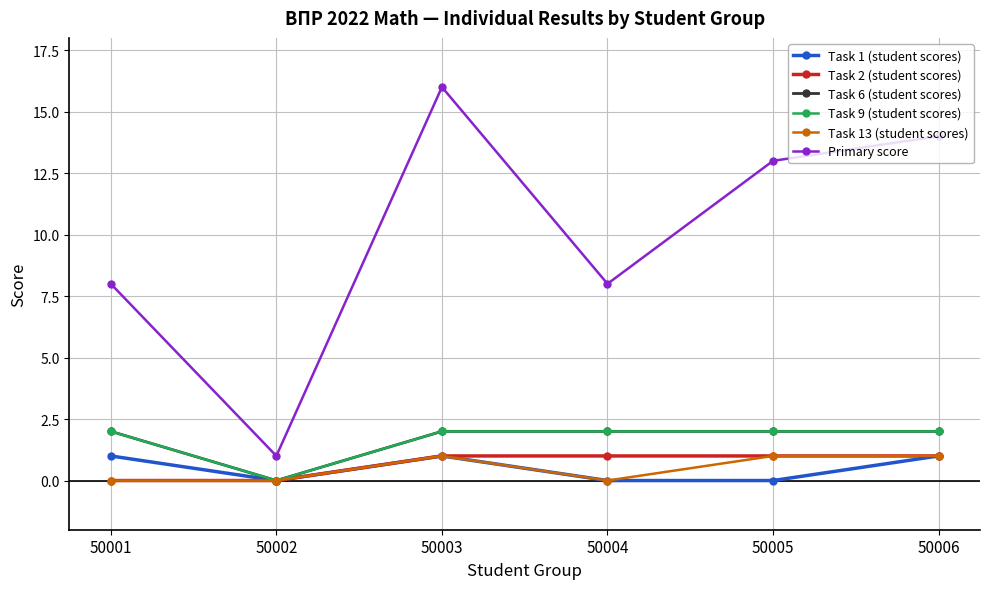

Is the value of Task 6 (student scores) at 50004 greater than the value of Task 1 (student scores) at 50005?

Yes